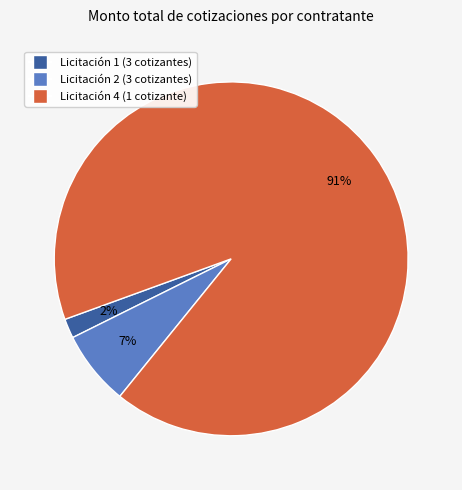

Which slice is the smallest?

Licitación 1 (3 cotizantes)